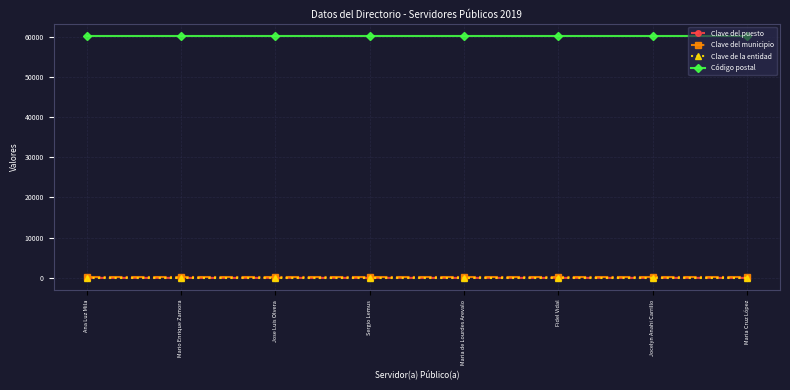

How many categories are shown in the chart?

8